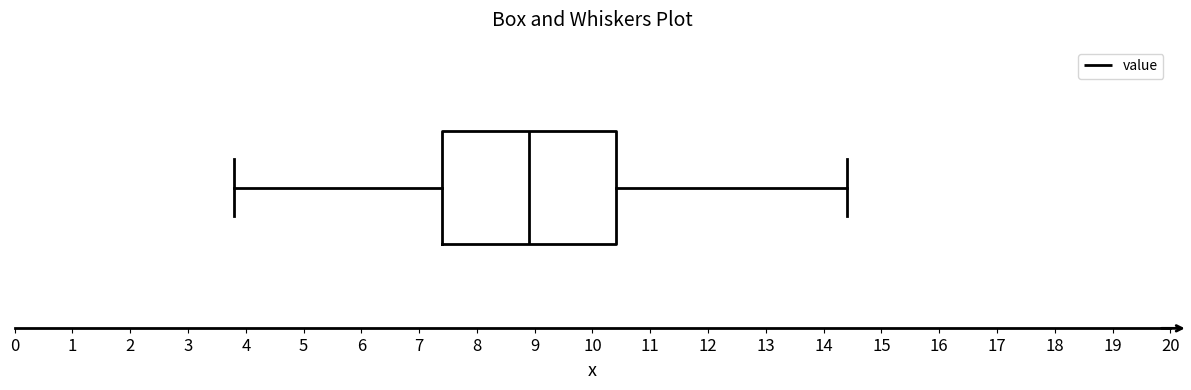

Transcribe this box plot: give where the median line is, the range the box spans, and where the two whiskers end, as read against the x-axis. The values are not printed on the chart, so give them approximately, as read against the axis.

median 8.9, box 7.4 to 10.4, whiskers 3.8 to 14.4